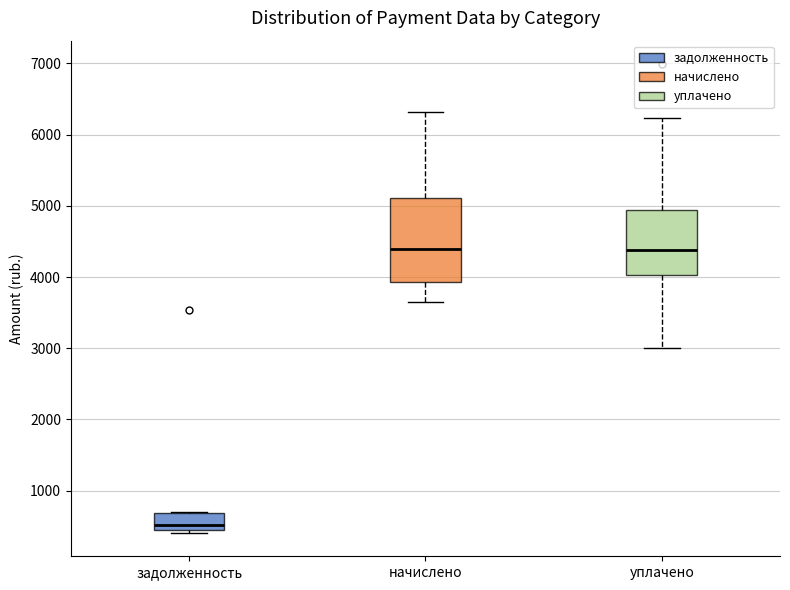

Reading left to right, transcribe this box plot: for each box, give where its median line is, the range the box spans, and where its two whiskers end, as read against the y-axis. The values are not printed on the chart, so give them approximately, as read against the axis.

задолженность: median 500, box 400 to 700, whiskers 400 (just below the box's lower edge) to 700
начислено: median 4400, box 3900 to 5100, whiskers 3600 to 6300
уплачено: median 4400, box 4000 to 4900, whiskers 3000 to 6200